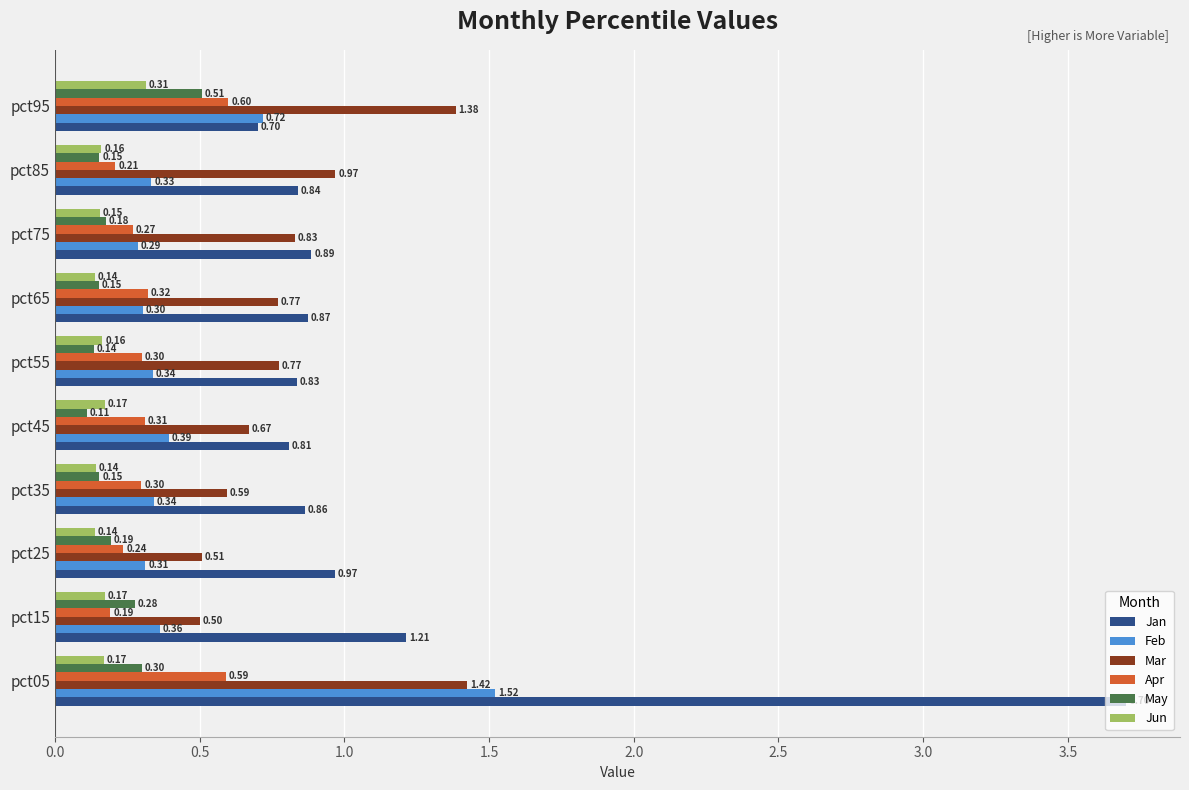

At how many categories does at least one series exceed 3?

1